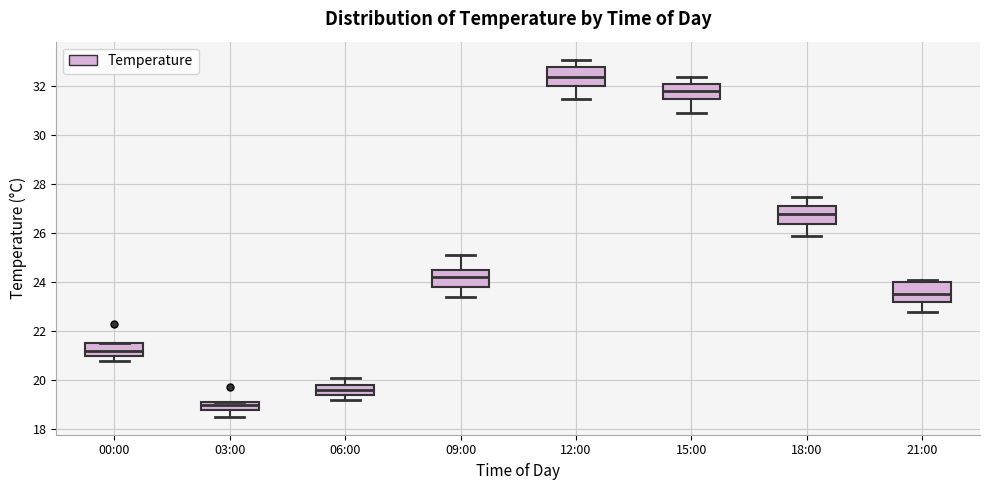

Where is the upper edge of the box for 06:00 on the y-axis? The values are not printed on the chart, so give them approximately, as read against the axis.

19.8